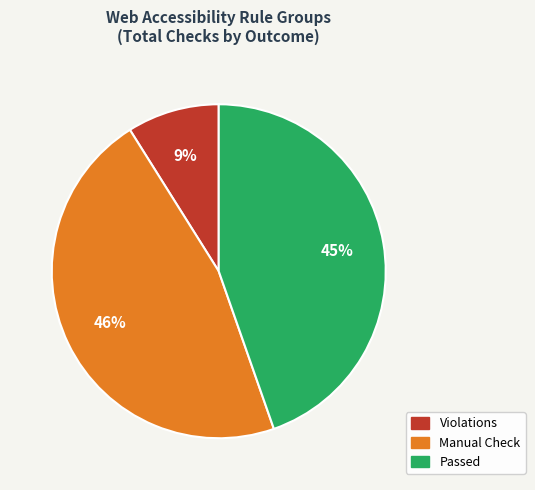

How many segments does this pie chart have?

3